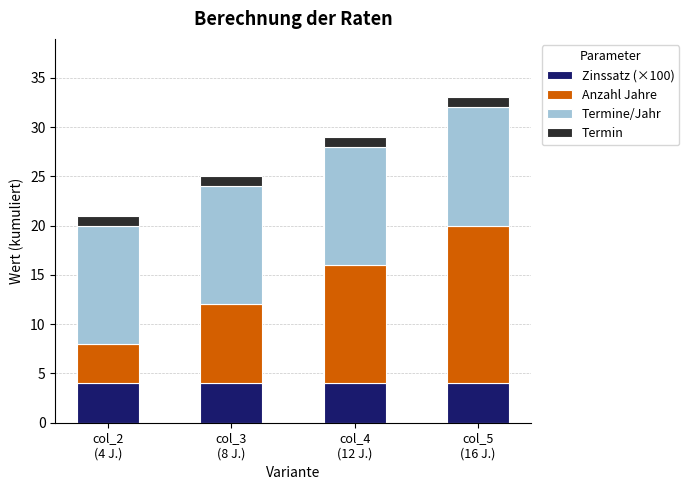

What is the sum of all Zinssatz (×100) values?

16